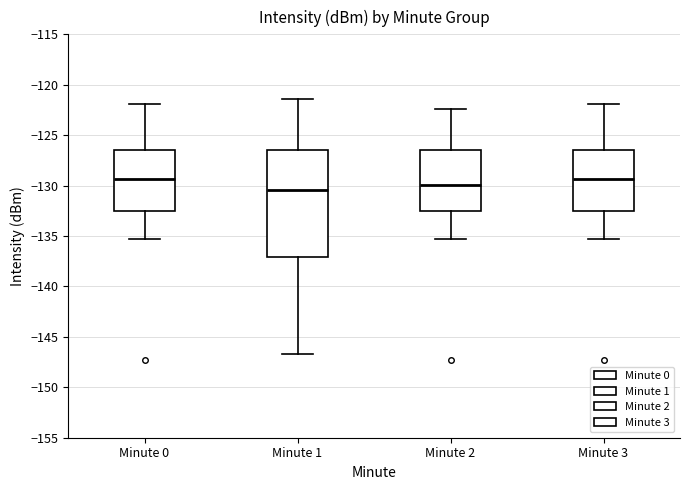

Comparing the boxes themselves (not the whiskers), which one is the tallest?

Minute 1